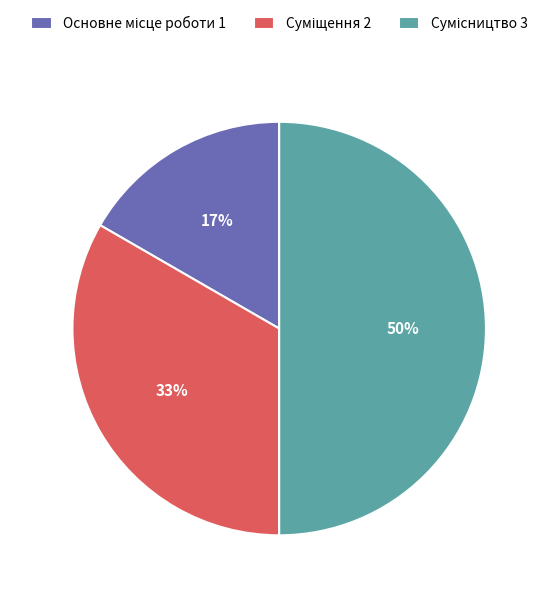

To the nearest percent, what is the average slice percentage?

33%